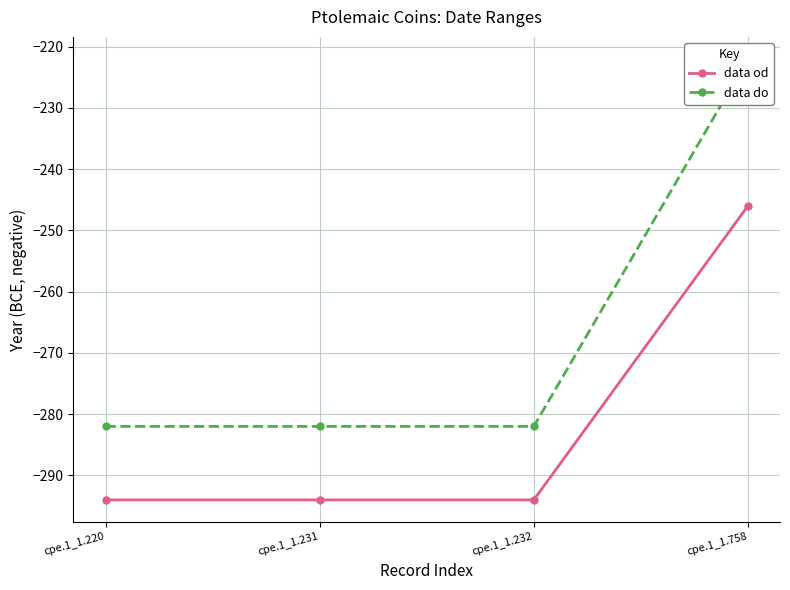

The data do series shows -319 at cpe.1_1.758. True or false?

False